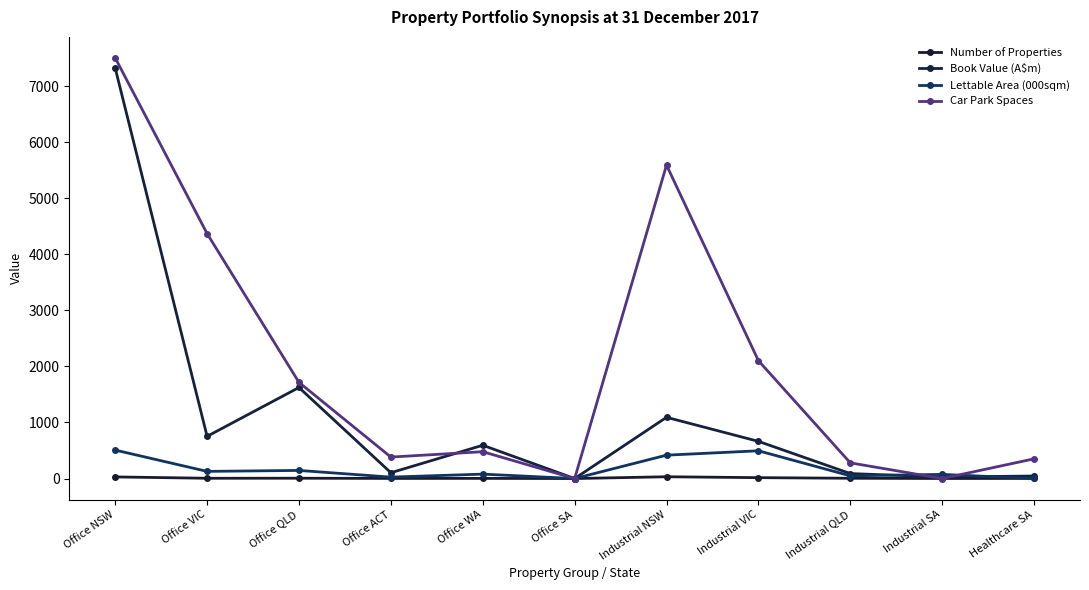

What is the label of the 2nd point from the left?

Office VIC